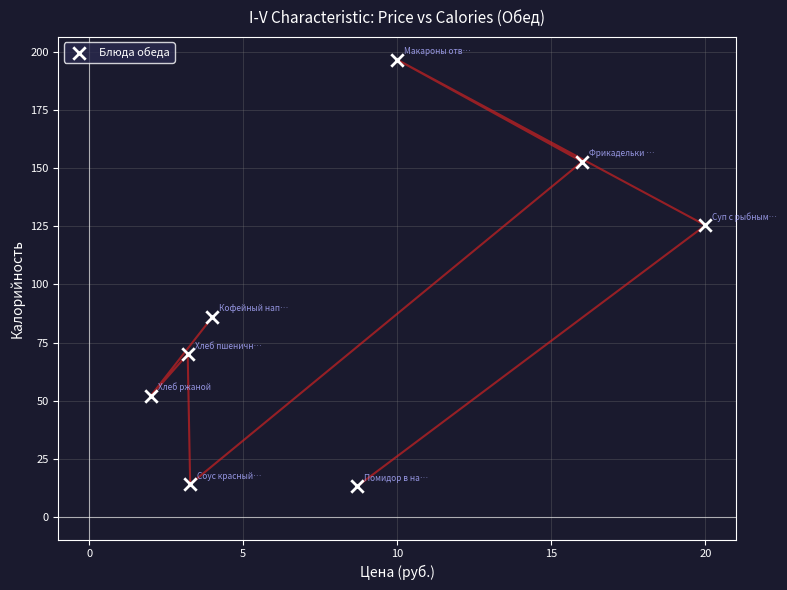

What is the average X value?

8.4